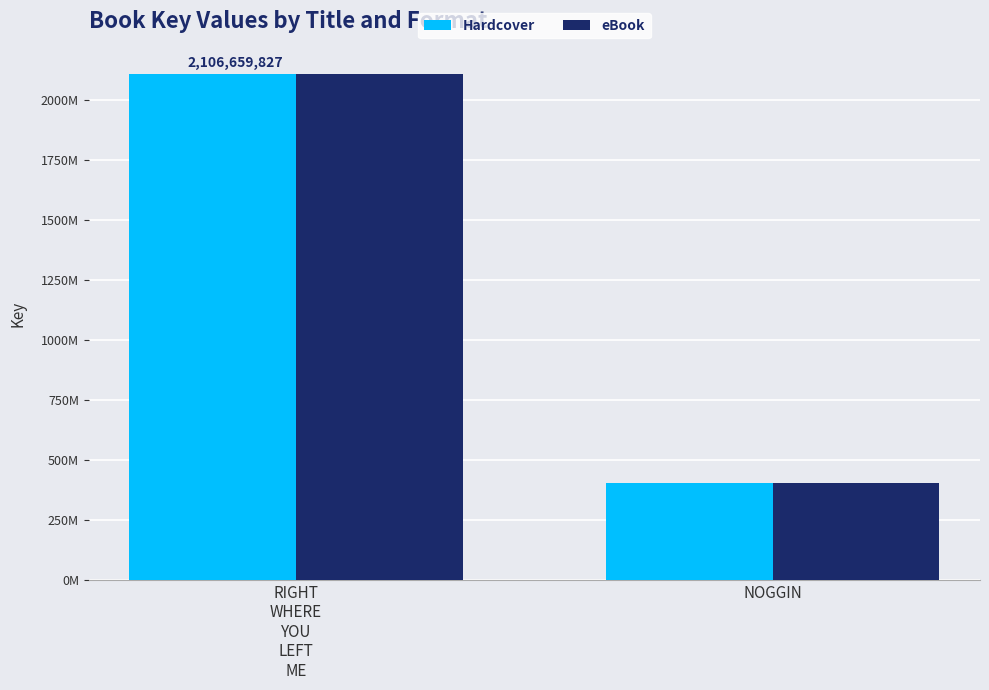

Are the bars horizontal?

No